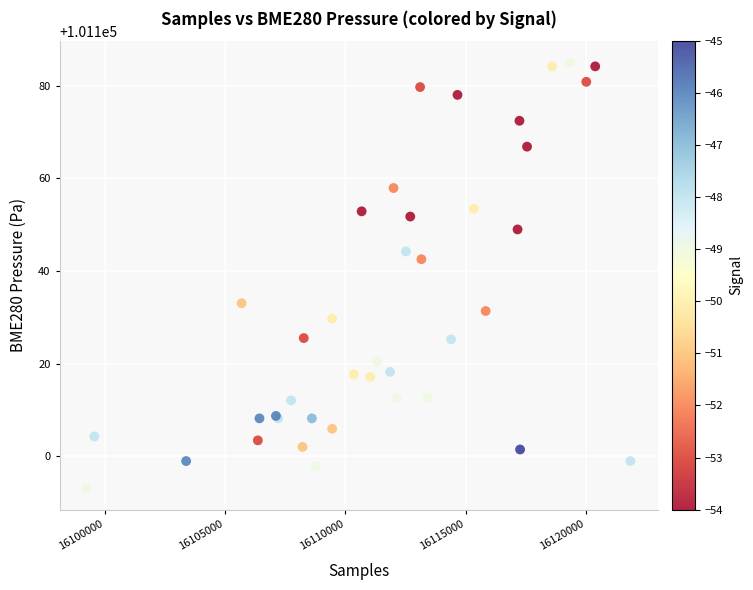

What Y value in the scatter plot is closest to 101139?

101142.6